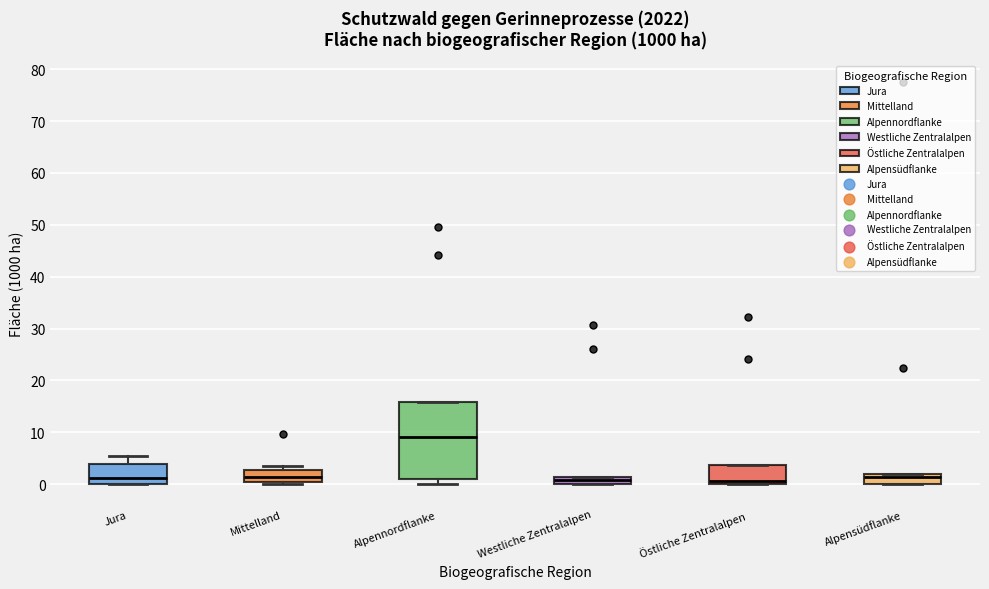

Which box's median line is the highest?

Alpennordflanke